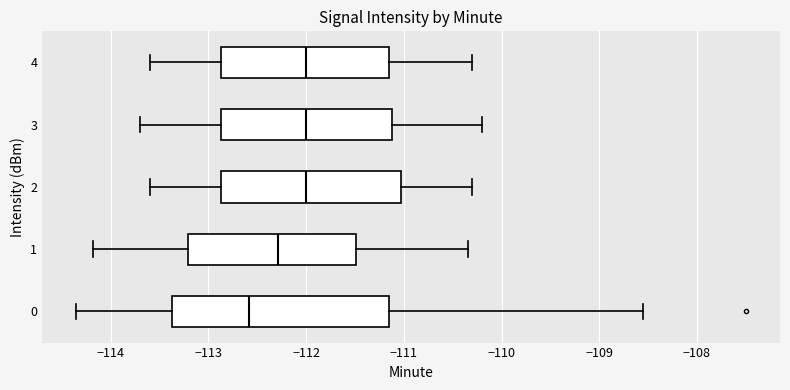

Where is the left edge of the box at y = 3 on the x-axis? The values are not printed on the chart, so give them approximately, as read against the axis.

-112.9